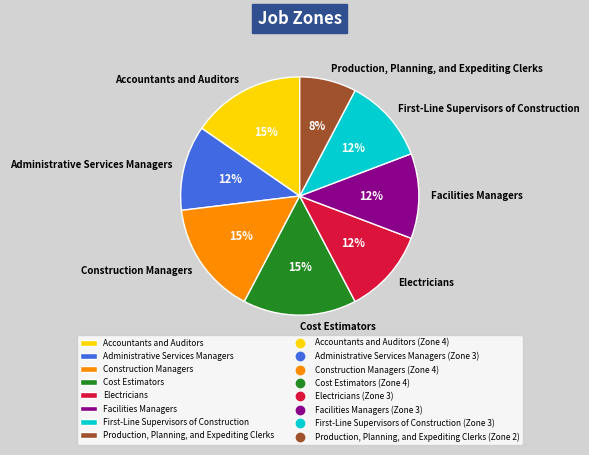

Which category has the smallest portion of the pie?

Production, Planning, and Expediting Clerks